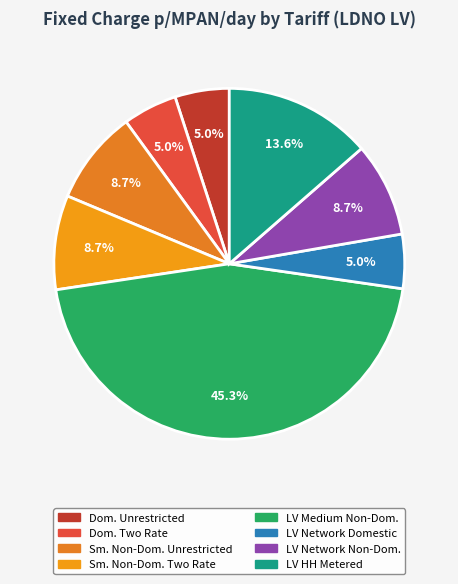

How many slices are in this pie chart?

8